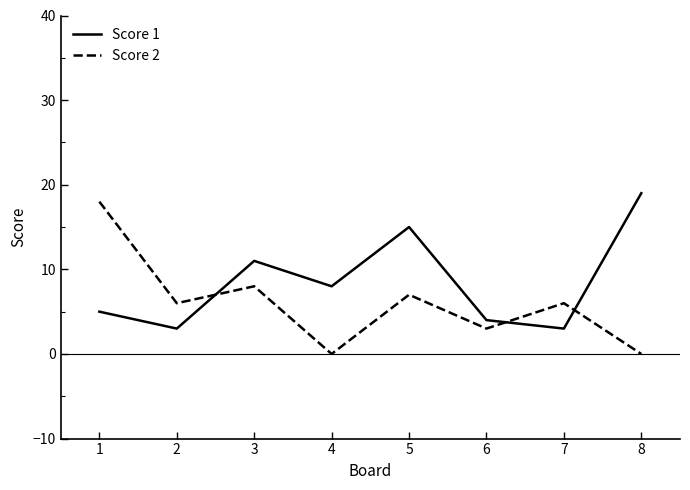

Between which two adjacent categories do Score 1 and Score 2 first intersect?

2 and 3